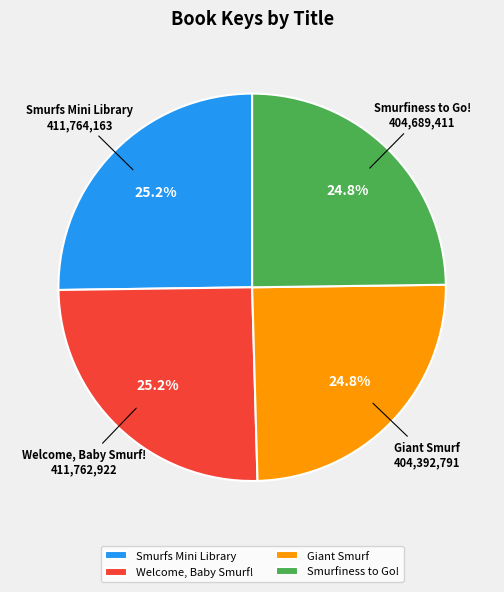

Does any single category account for the majority?

No